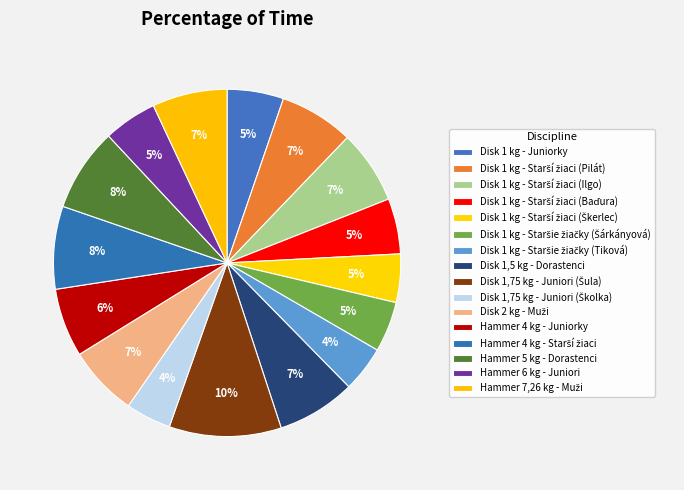

What is the smallest slice in the pie chart?

hod diskom 1,75 kg - Juniori (Školka)